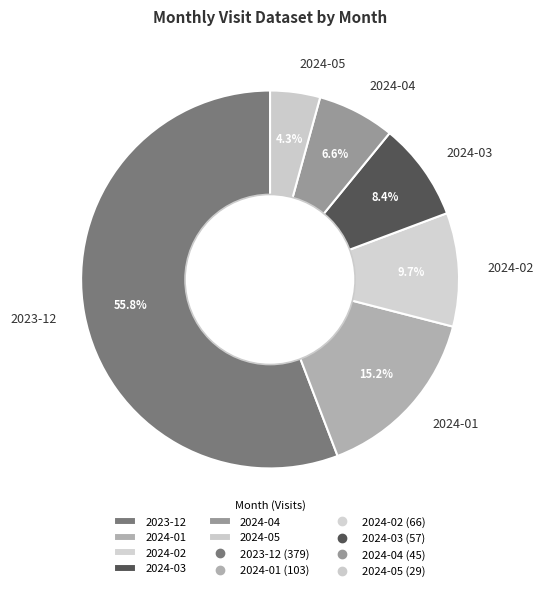

Combined, do 2024-02 and 2024-03 account for over 50%?

No